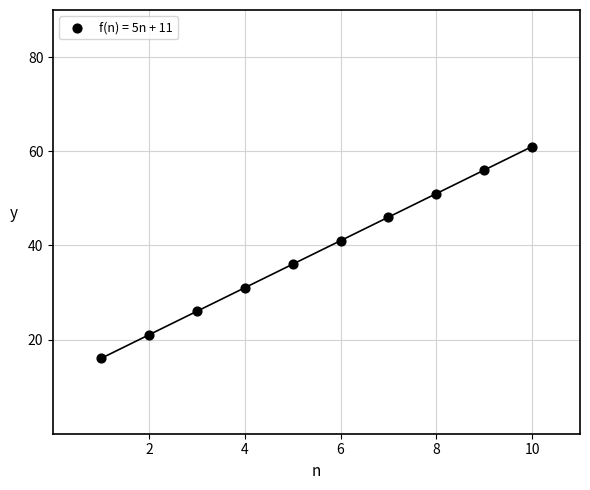

What is the range of X values (max minus min)?

9